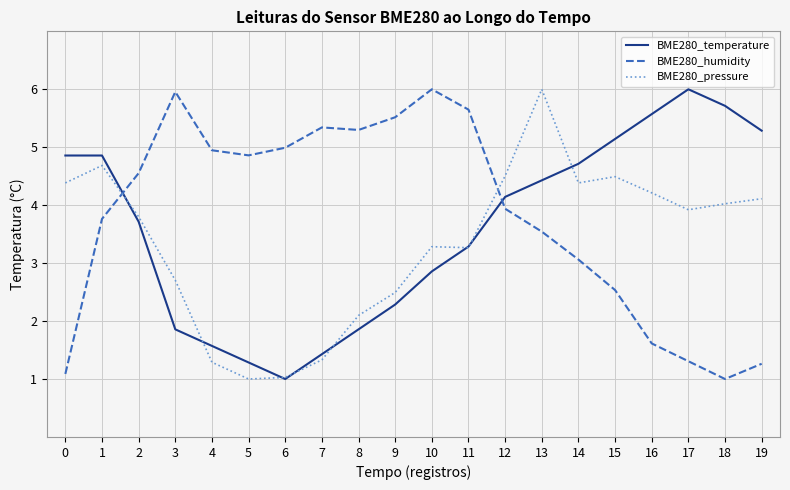

At 10, list the series in order from smallest to largest.

BME280_temperature, BME280_pressure, BME280_humidity